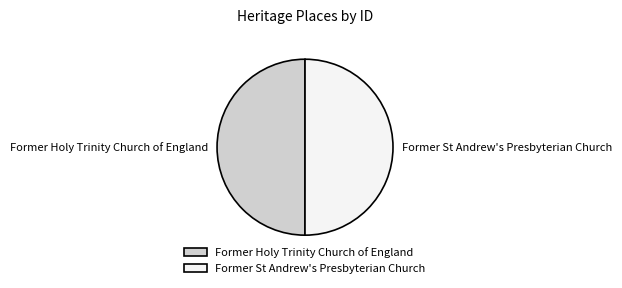

Approximately how many times larger is the value at Former St Andrew's Presbyterian Church compared to Former Holy Trinity Church of England?

1.0